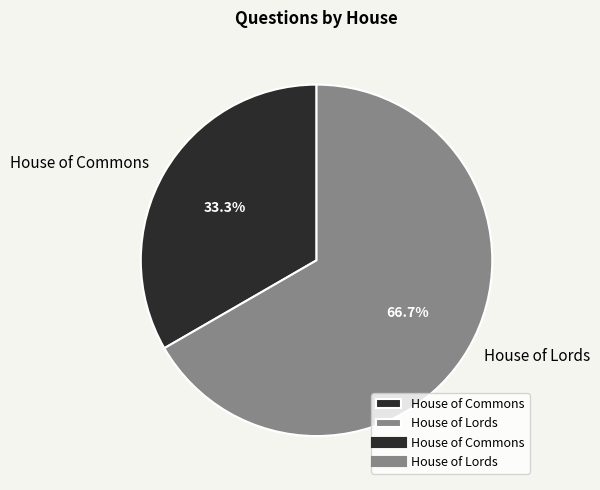

How many segments does this pie chart have?

2